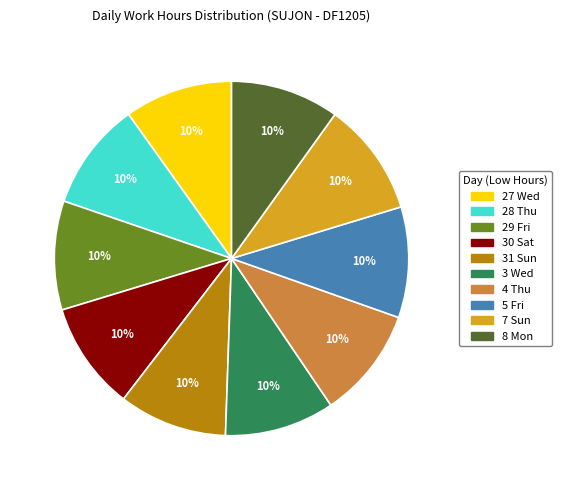

Combined, do 5 Fri and 30 Sat account for over 50%?

No